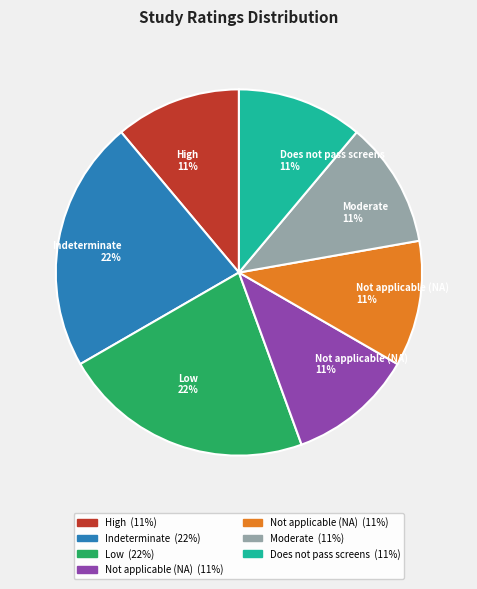

To the nearest percent, what is the difference between the largest and smallest slice percentages?

11%